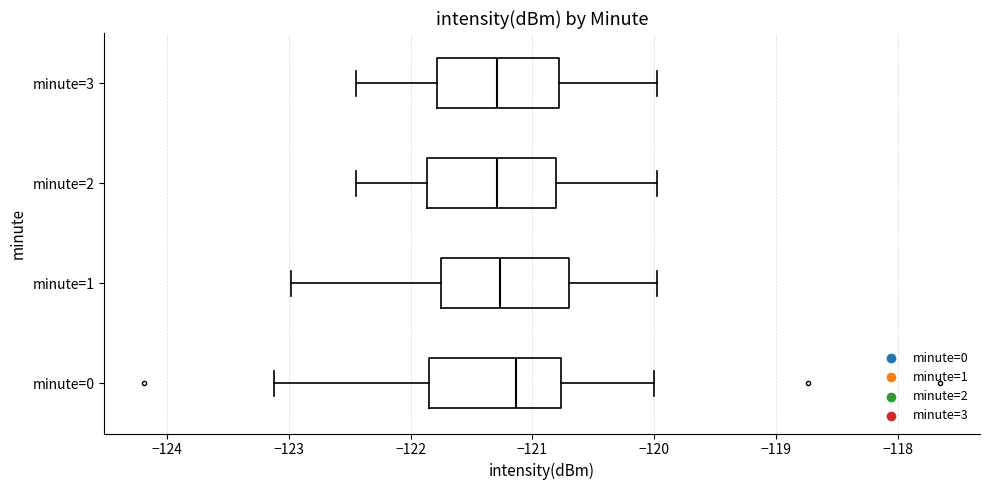

Reading bottom to top, read every box against the x-axis: the position of its median line, the range the box covers, and the ends of its whiskers. The values are not printed on the chart, so give them approximately, as read against the axis.

minute=0: median -121.1, box -121.8 to -120.8, whiskers -123.1 to -120.0
minute=1: median -121.3, box -121.8 to -120.7, whiskers -123.0 to -120.0
minute=2: median -121.3, box -121.9 to -120.8, whiskers -122.4 to -120.0
minute=3: median -121.3, box -121.8 to -120.8, whiskers -122.4 to -120.0